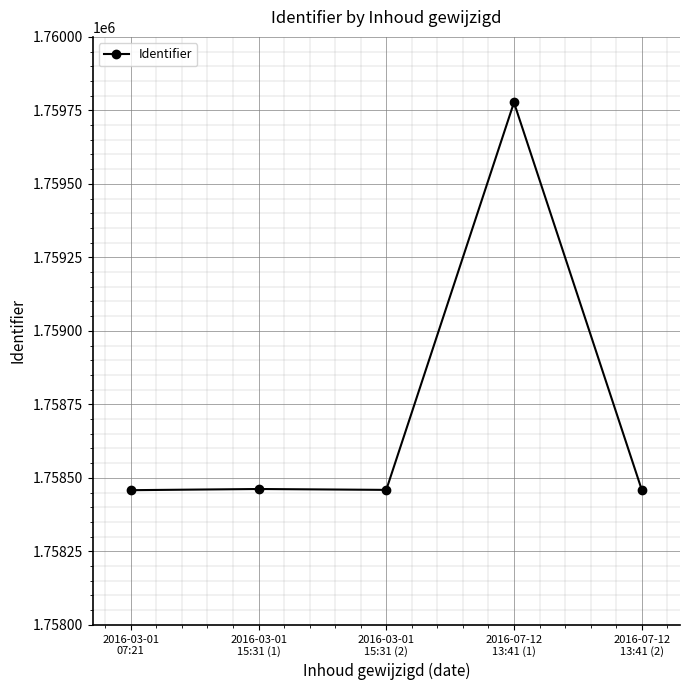

Is it true that the value at 2016-03-01
07:21 is 1758458?

True